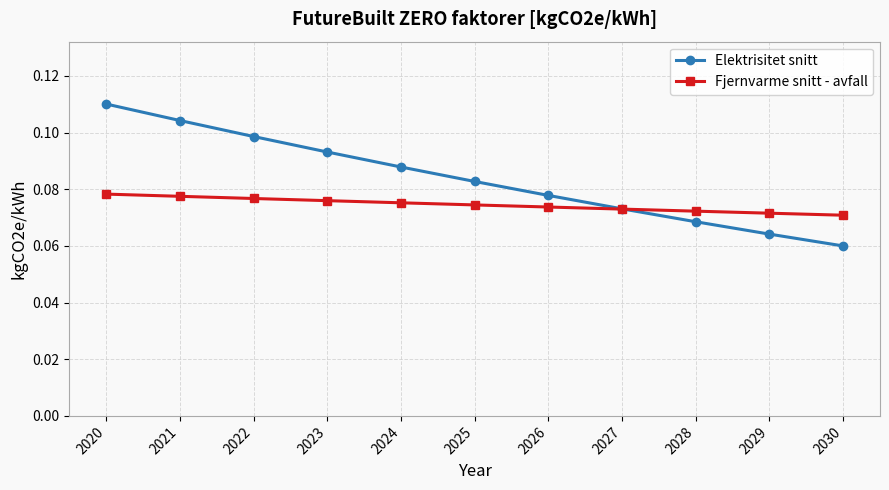

At how many categories does at least one series exceed 0?

11